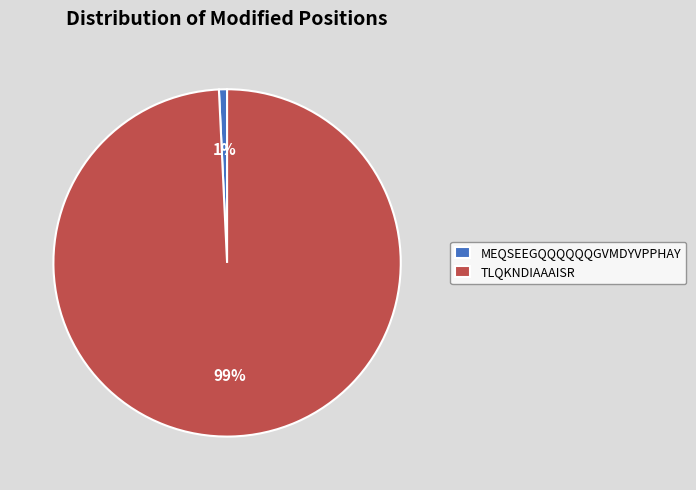

Is the sum of TLQKNDIAAAISR and MEQSEEGQQQQQQGVMDYVPPHAY greater than half?

Yes